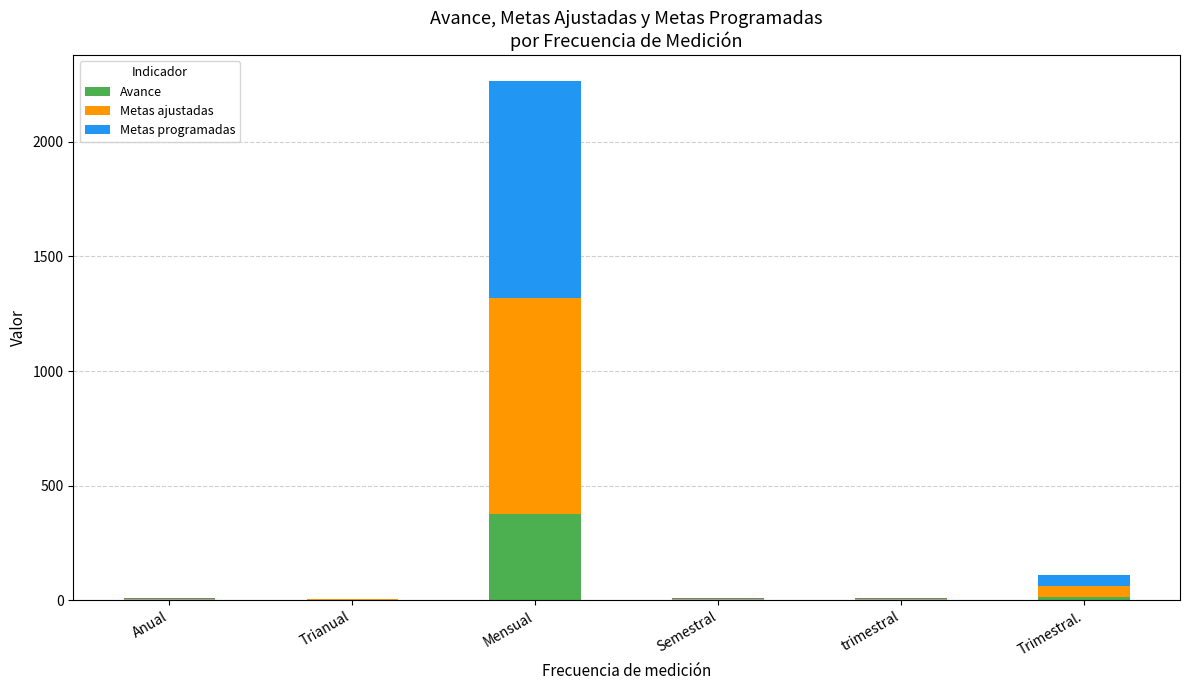

What is the sum of all Avance values?

393